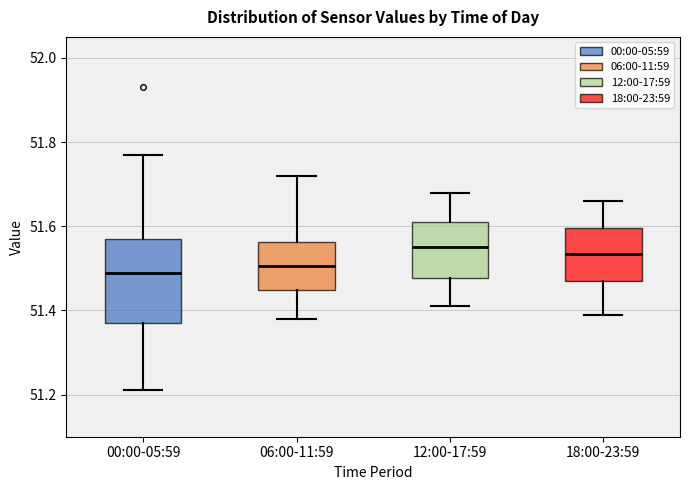

Reading left to right, transcribe this box plot: for each box, give where its median line is, the range the box spans, and where its two whiskers end, as read against the y-axis. The values are not printed on the chart, so give them approximately, as read against the axis.

00:00-05:59: median 51.50, box 51.38 to 51.58, whiskers 51.22 to 51.78
06:00-11:59: median 51.50, box 51.44 to 51.56, whiskers 51.38 to 51.72
12:00-17:59: median 51.56, box 51.48 to 51.62, whiskers 51.42 to 51.68
18:00-23:59: median 51.54, box 51.48 to 51.60, whiskers 51.40 to 51.66